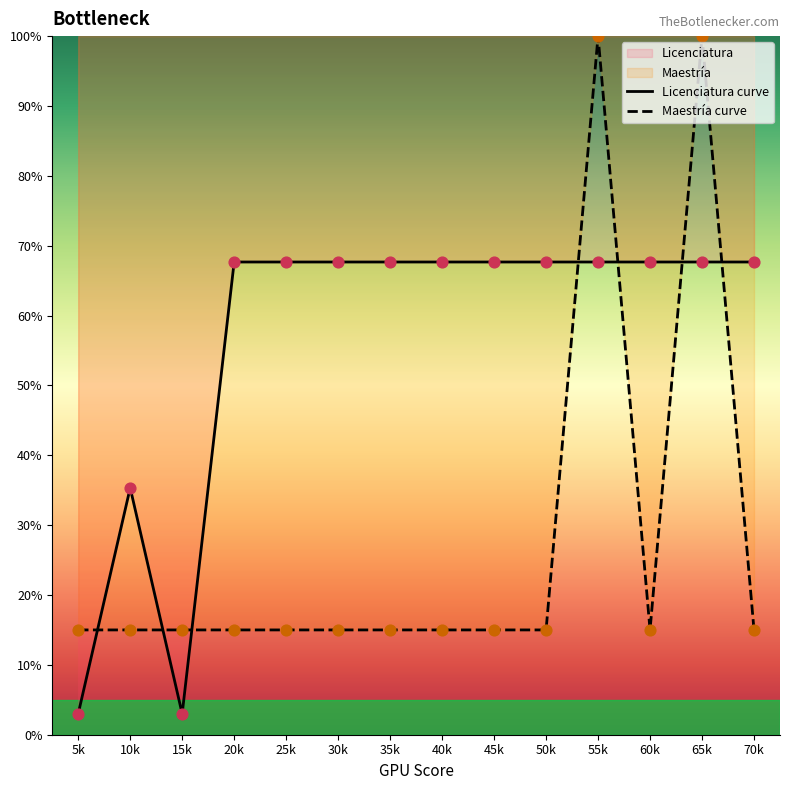

What is the total value across all series at 25k?

82.7